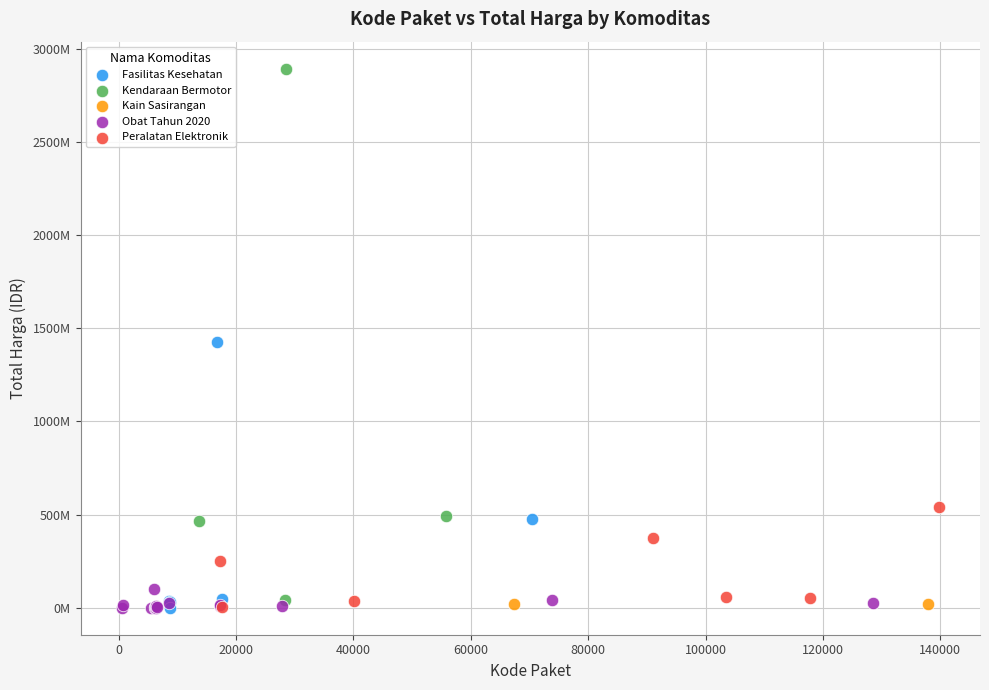

Which series has the widest spread of Y values?

Kendaraan Bermotor